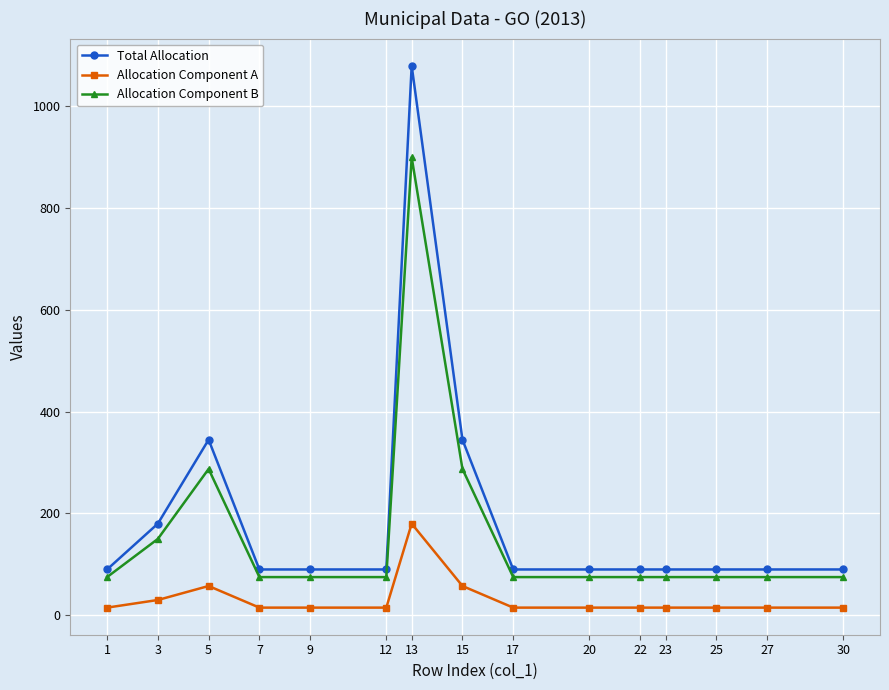

Reading left to right, what are all the values shown in this chart?

Total Allocation: 1=90.0	3=180.0	5=345.0	7=90.0	9=90.0	12=90.0	13=1080.0	15=345.0	17=90.0	20=90.0	22=90.0	23=90.0	25=90.0	27=90.0	30=90.0
Allocation Component A: 1=15.0	3=30.0	5=57.5	7=15.0	9=15.0	12=15.0	13=180.0	15=57.5	17=15.0	20=15.0	22=15.0	23=15.0	25=15.0	27=15.0	30=15.0
Allocation Component B: 1=75.0	3=150.0	5=287.5	7=75.0	9=75.0	12=75.0	13=900.0	15=287.5	17=75.0	20=75.0	22=75.0	23=75.0	25=75.0	27=75.0	30=75.0